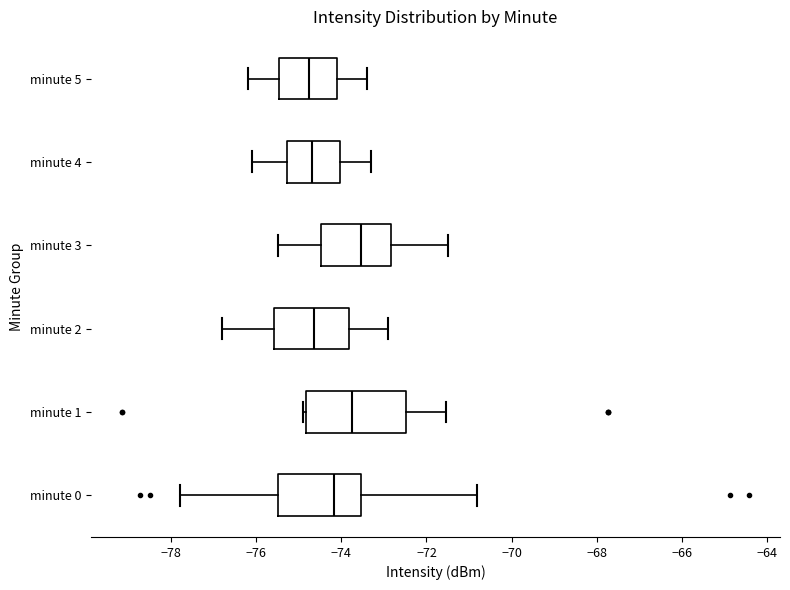

Reading bottom to top, read every box against the x-axis: the position of its median line, the range the box covers, and the ends of its whiskers. The values are not printed on the chart, so give them approximately, as read against the axis.

minute 0: median -74.2, box -75.4 to -73.6, whiskers -77.8 to -70.8
minute 1: median -73.8, box -74.8 to -72.4, whiskers -75.0 to -71.6
minute 2: median -74.6, box -75.6 to -73.8, whiskers -76.8 to -72.8
minute 3: median -73.6, box -74.4 to -72.8, whiskers -75.4 to -71.4
minute 4: median -74.6, box -75.2 to -74.0, whiskers -76.0 to -73.2
minute 5: median -74.8, box -75.4 to -74.0, whiskers -76.2 to -73.4